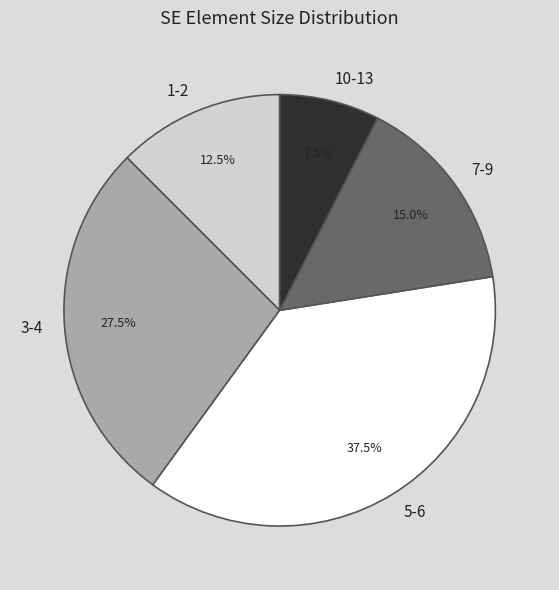

Which slice is the smallest?

10-13